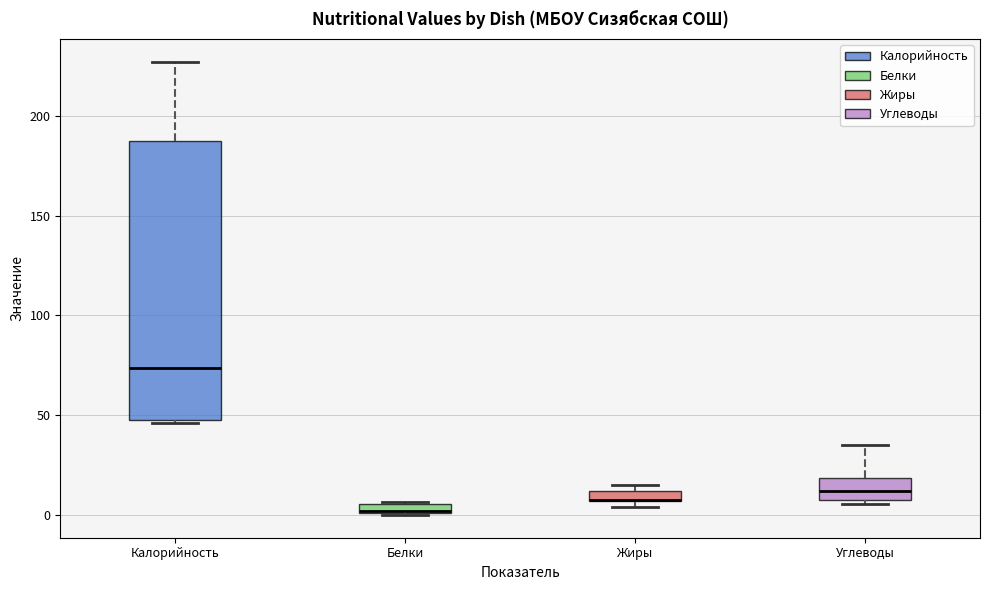

Where is the lower edge of the box for Белки on the y-axis? The values are not printed on the chart, so give them approximately, as read against the axis.

0